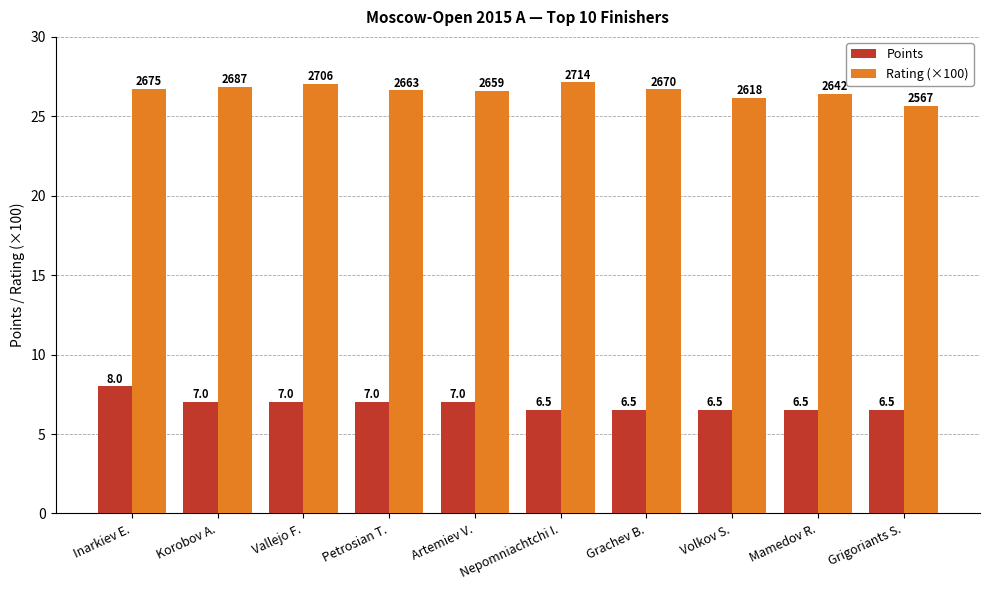

What is the value of the Points bar at the 9th from the left?

6.5